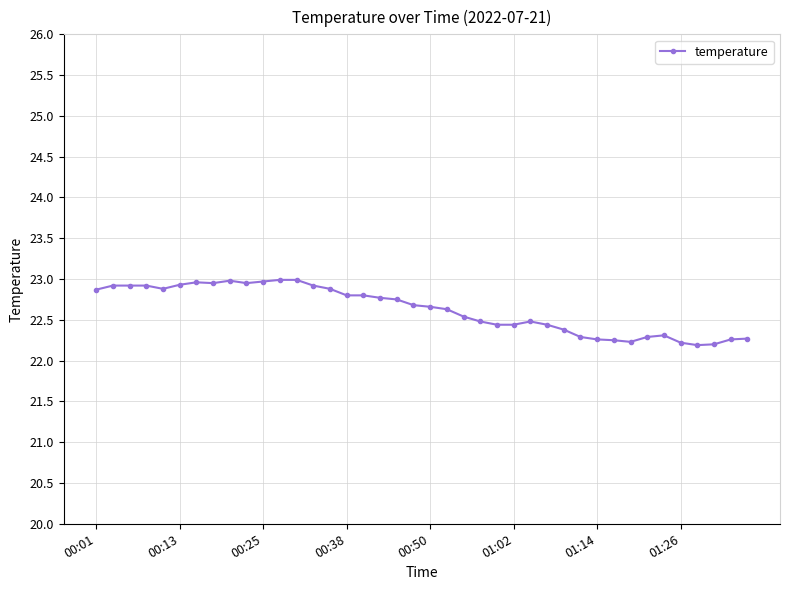

What is the maximum value shown in the chart?

23.0